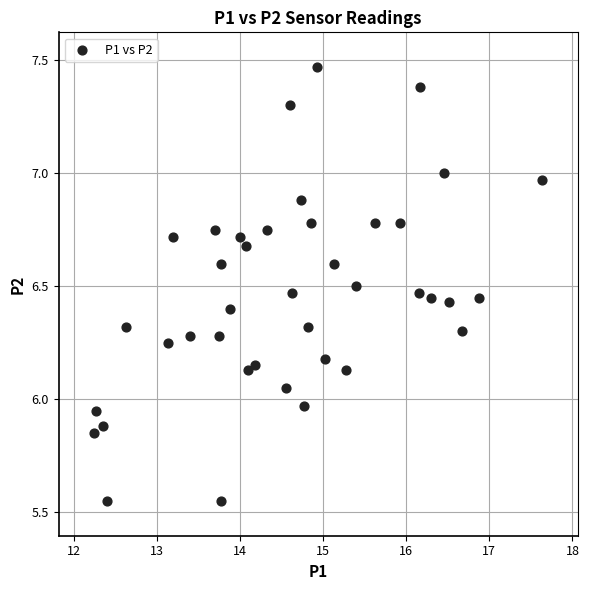

What is the range of X values (max minus min)?

5.4